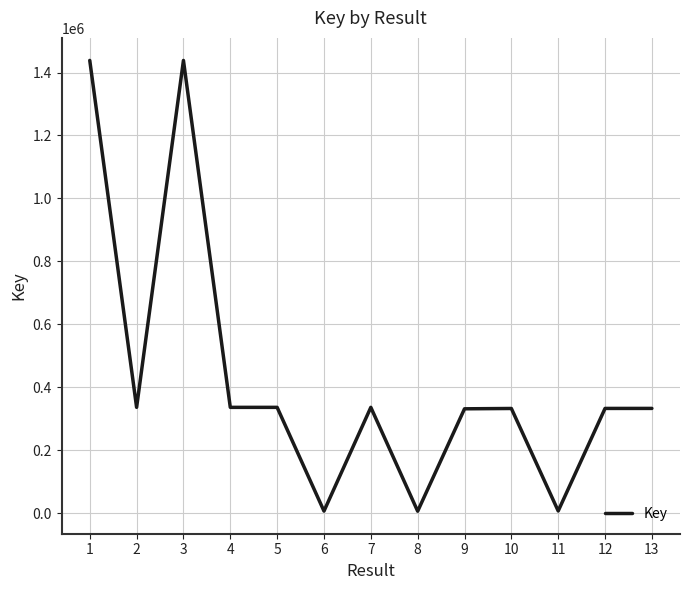

Is it true that the value at 7 is 335859?

True